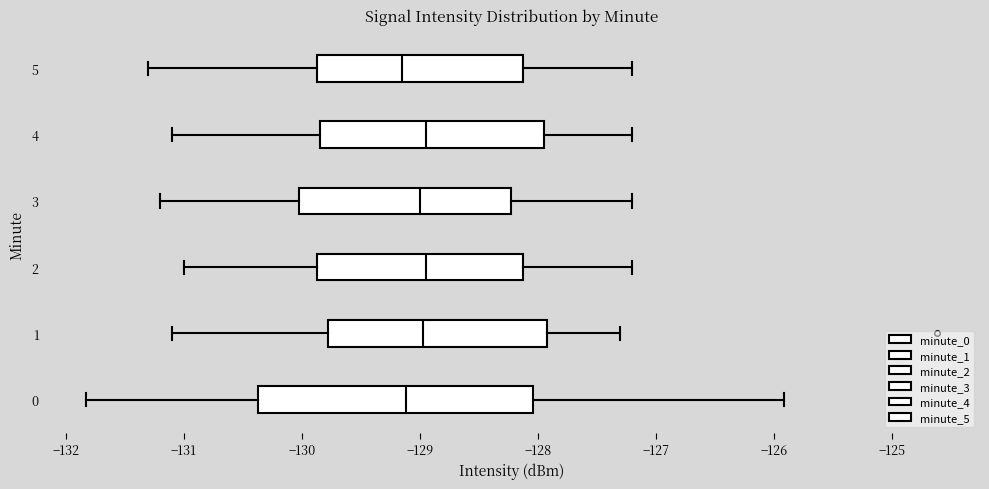

Which box is the widest, from its left edge to its right edge?

0